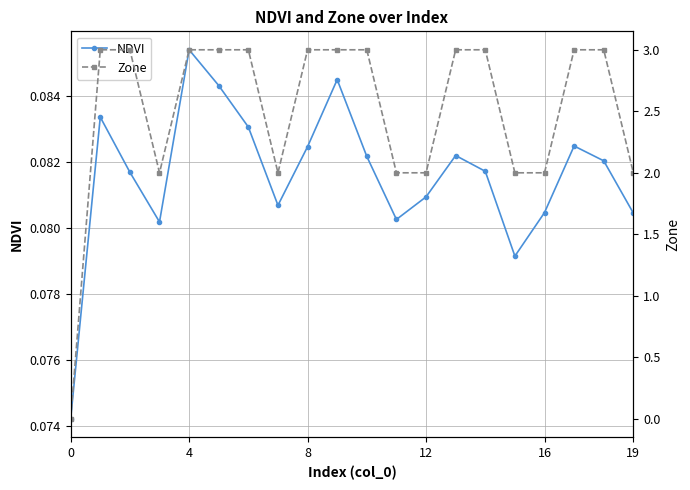

True or false: NDVI has more than 2 interior local peaks.

True